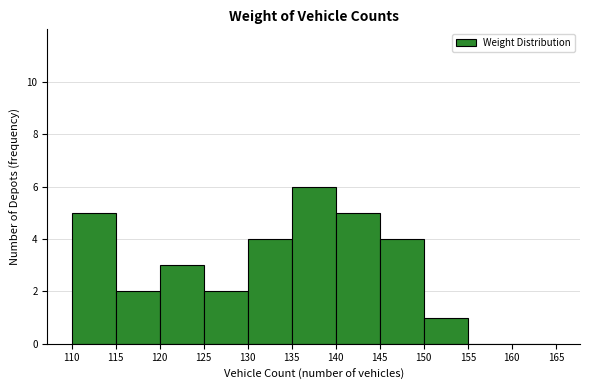

Reading left to right, transcribe this chart: for each bar, give the range it covers on the x-axis and its height. The values are not printed on the chart, so give them approximately, as read against the axis.

110 to 115: 5
115 to 120: 2
120 to 125: 3
125 to 130: 2
130 to 135: 4
135 to 140: 6
140 to 145: 5
145 to 150: 4
150 to 155: 1
155 to 160: 0
160 to 165: 0